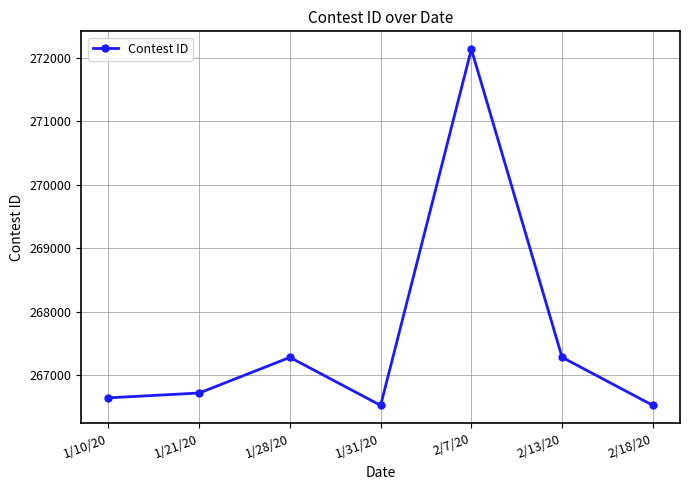

What is the ratio of the value at 2/18/20 to the value at 1/10/20?

1.0